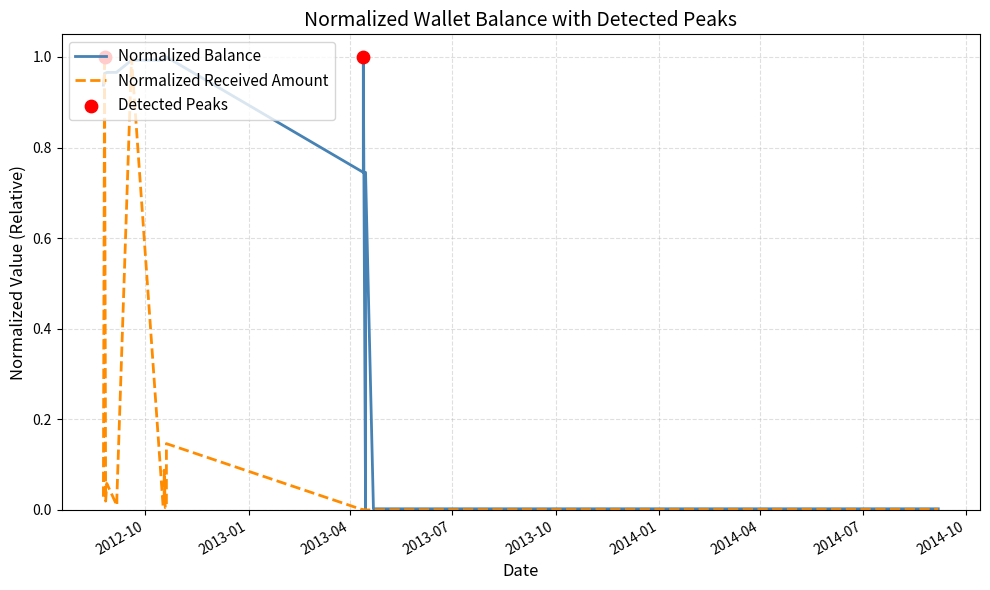

At how many categories does at least one series exceed 0?

20